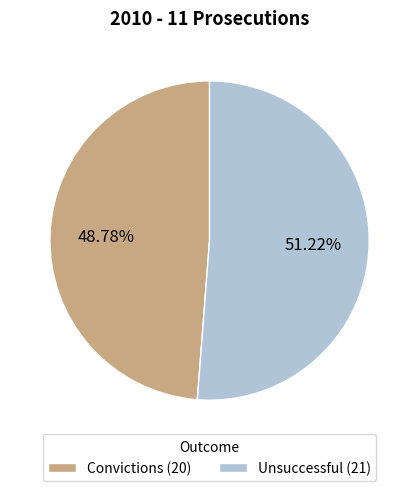

To the nearest percent, what is the difference between the largest and smallest slice percentages?

2%